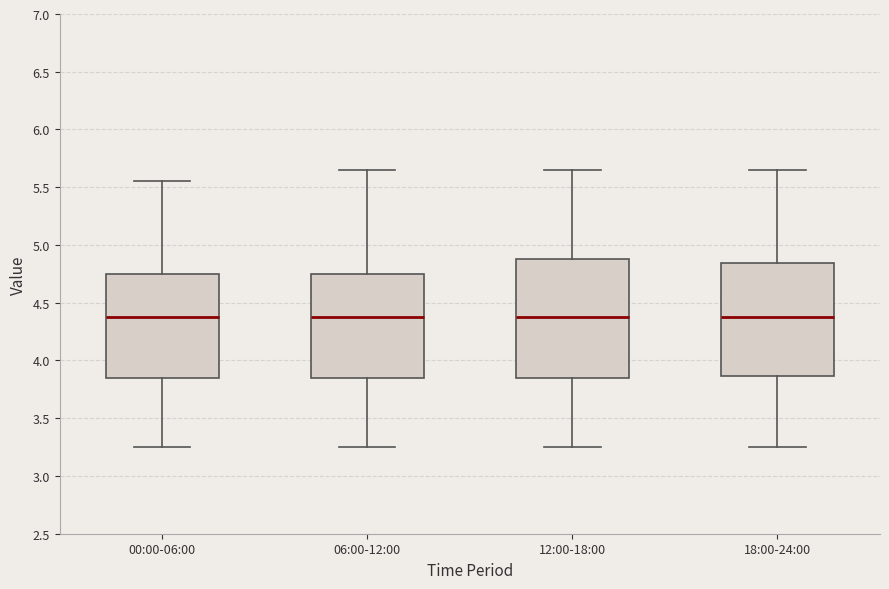

Where is the upper edge of the box for 00:00-06:00 on the y-axis? The values are not printed on the chart, so give them approximately, as read against the axis.

4.75